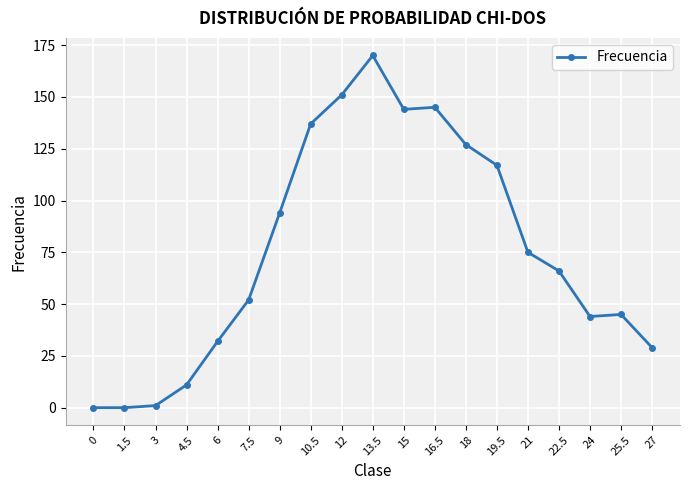

Reading left to right, what are all the values shown in this chart?

0=0	1.5=0	3=1	4.5=11	6=32	7.5=52	9=94	10.5=137	12=151	13.5=170	15=144	16.5=145	18=127	19.5=117	21=75	22.5=66	24=44	25.5=45	27=29